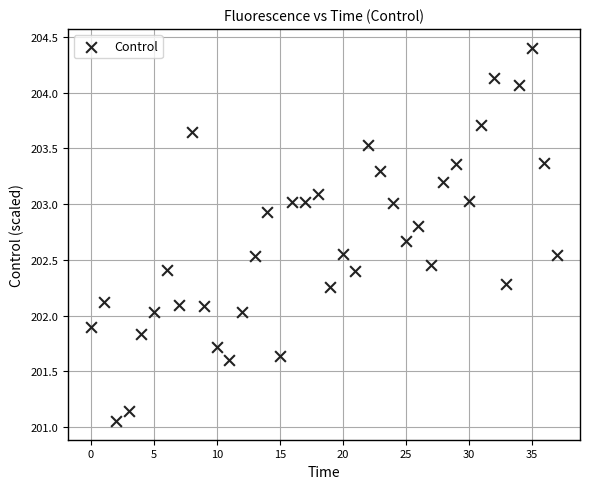

What is the range of Y values (max minus min)?

3.4